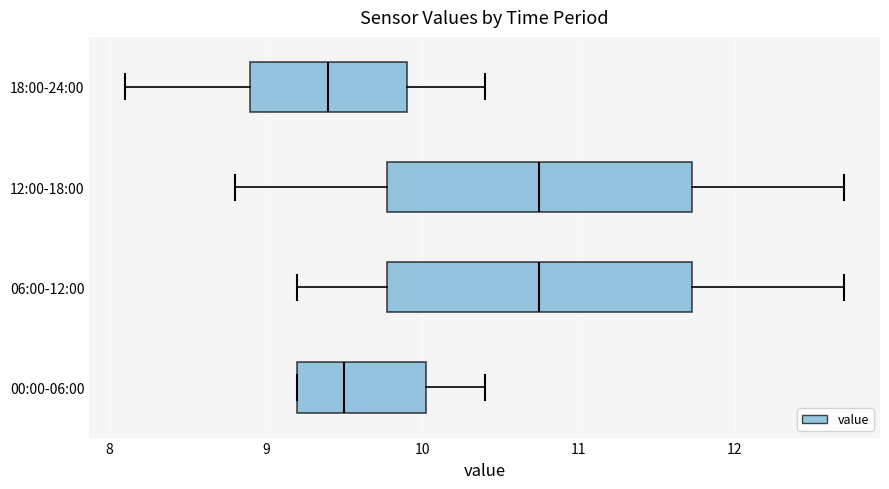

Reading bottom to top, read every box against the x-axis: the position of its median line, the range the box covers, and the ends of its whiskers. The values are not printed on the chart, so give them approximately, as read against the axis.

00:00-06:00: median 9.5, box 9.2 to 10.0, whiskers 9.2 to 10.4
06:00-12:00: median 10.8, box 9.8 to 11.7, whiskers 9.2 to 12.7
12:00-18:00: median 10.8, box 9.8 to 11.7, whiskers 8.8 to 12.7
18:00-24:00: median 9.4, box 8.9 to 9.9, whiskers 8.1 to 10.4